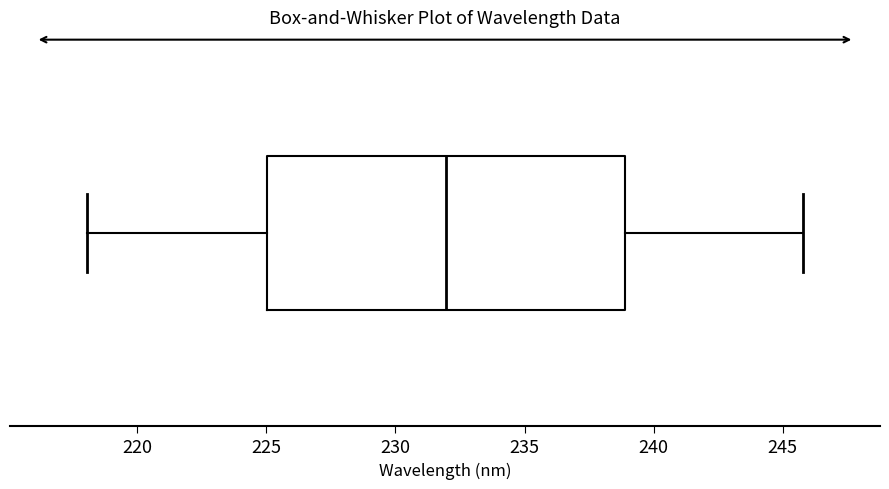

Where does the left whisker of the box end on the x-axis? The values are not printed on the chart, so give them approximately, as read against the axis.

218